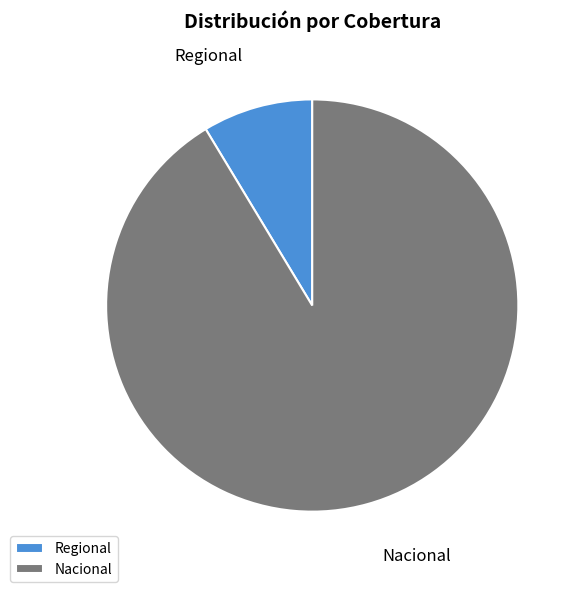

Which category has the biggest portion of the pie?

Nacional